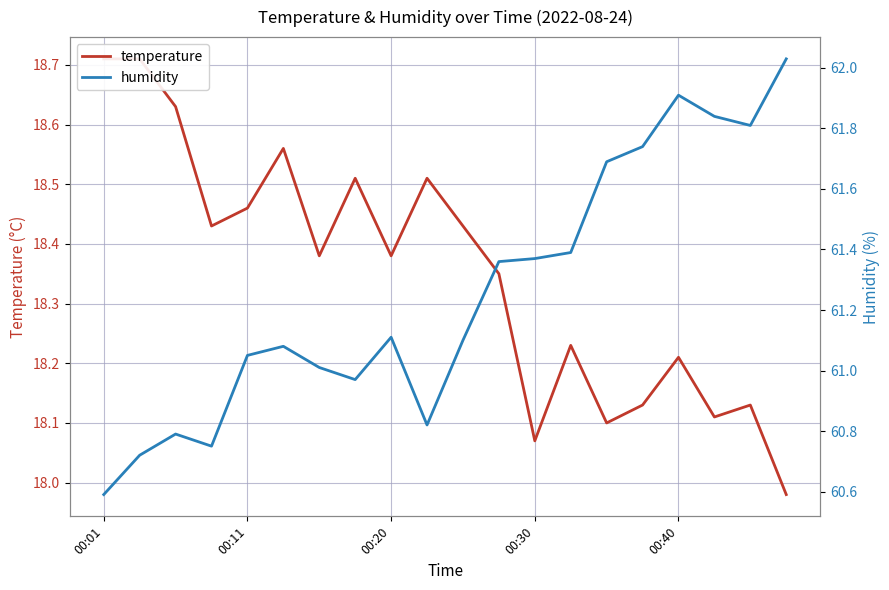

At which category does temperature reach its first local peak?

5